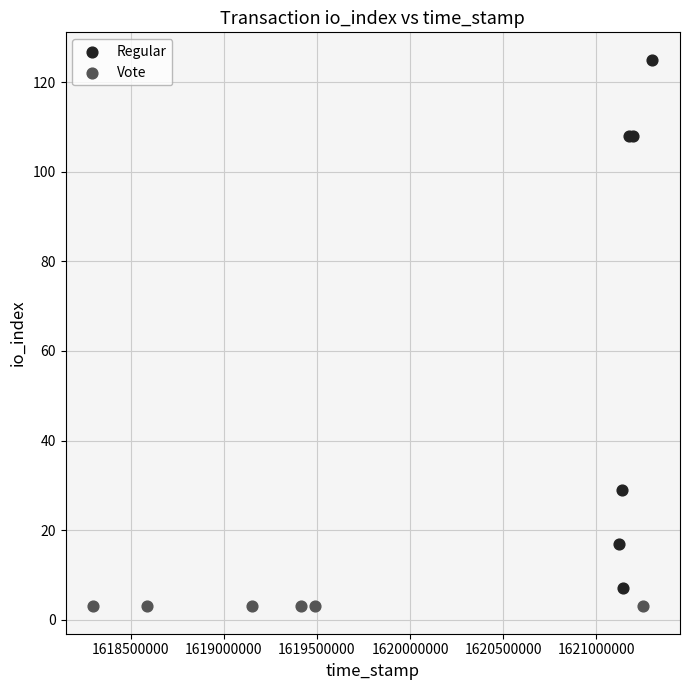

Which series contains the highest Y value?

Regular